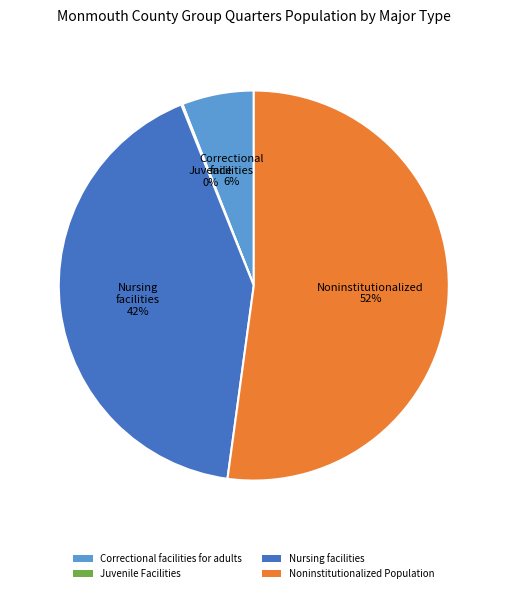

What percentage is the Nursing facilities slice, to the nearest percent?

42%